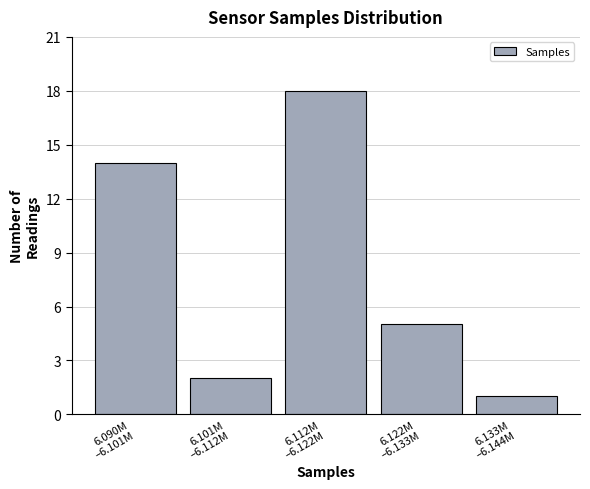

Reading right to left, list all the values displayed in this chart.

1	5	18	2	14